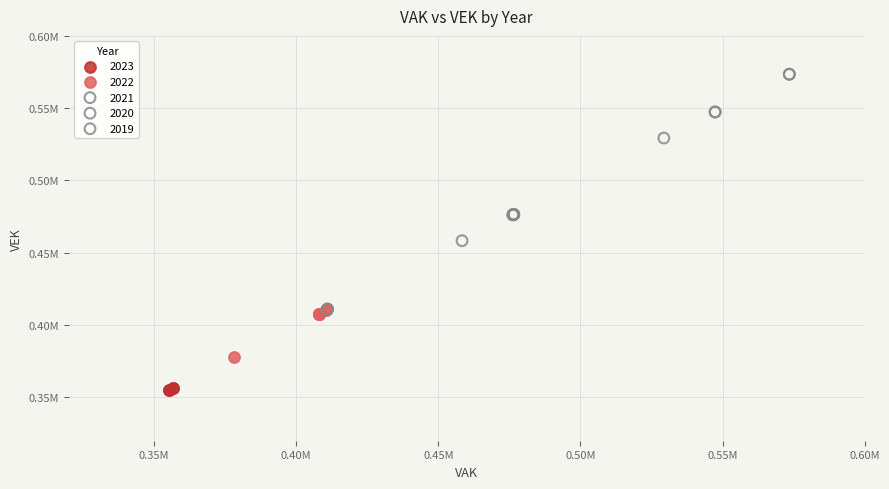

What are all the series names shown in the legend?

2023, 2022, 2021, 2020, 2019